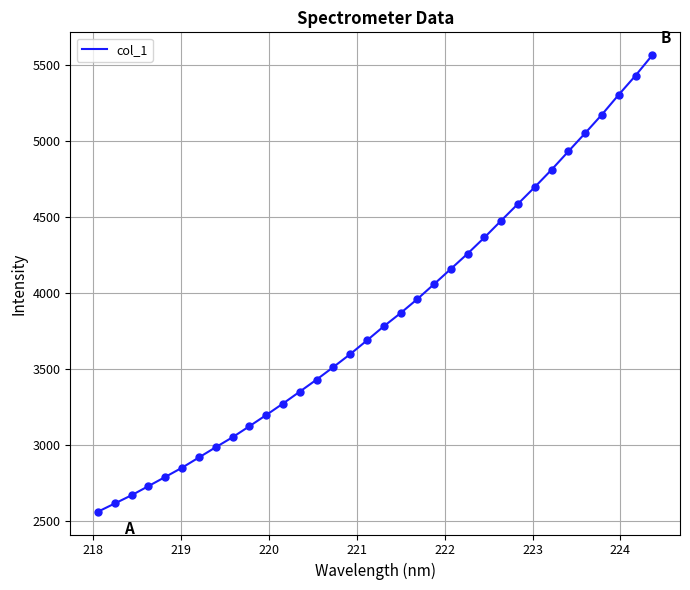

What is the minimum value shown in the chart?

2558.4